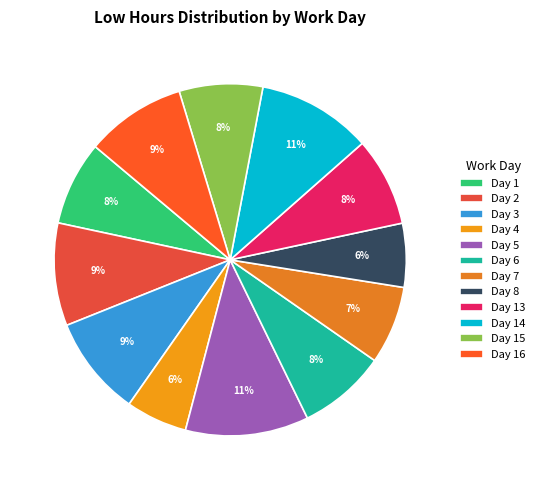

Does any single category account for the majority?

No